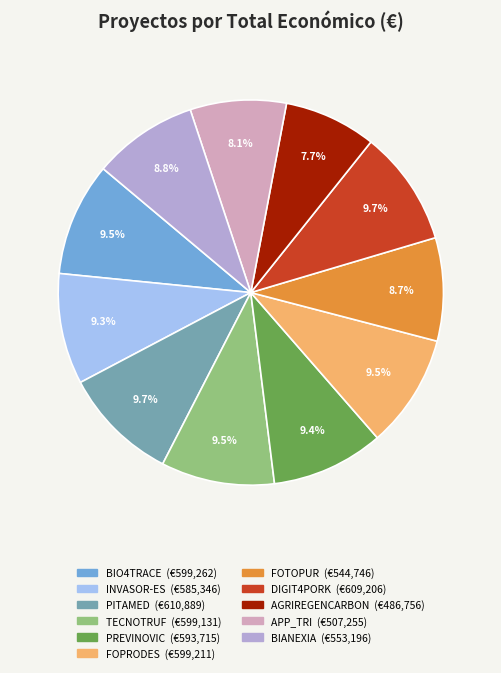

To the nearest percent, what is the difference between the largest and smallest slice percentages?

2%